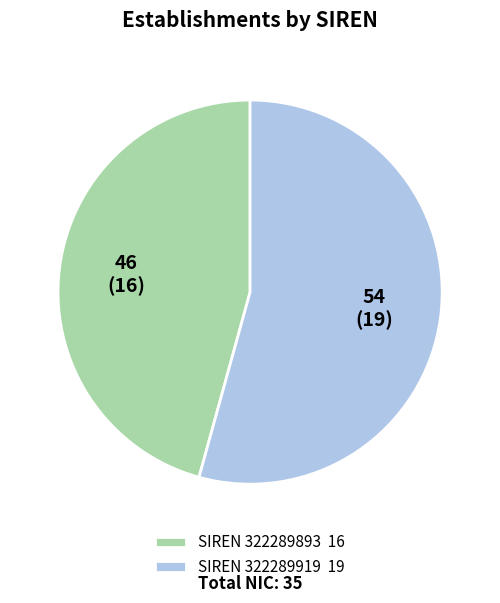

True or false: SIREN 322289919 19 accounts for 54% of the total.

True